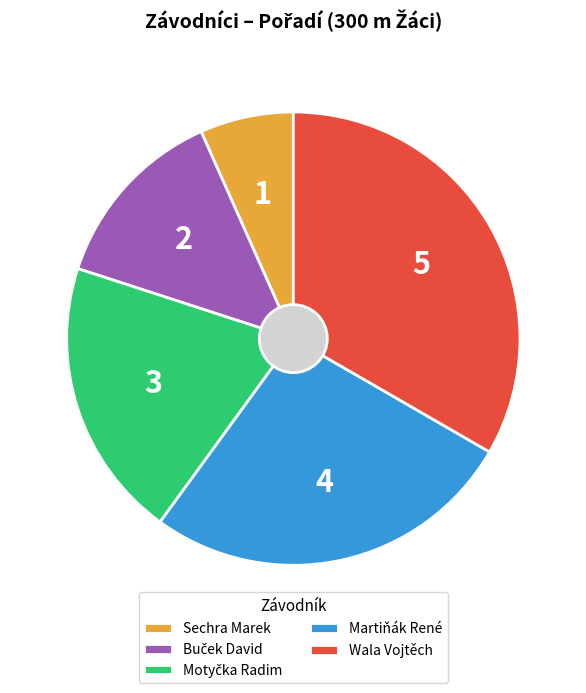

Between Wala Vojtěch and Sechra Marek, which is larger?

Wala Vojtěch